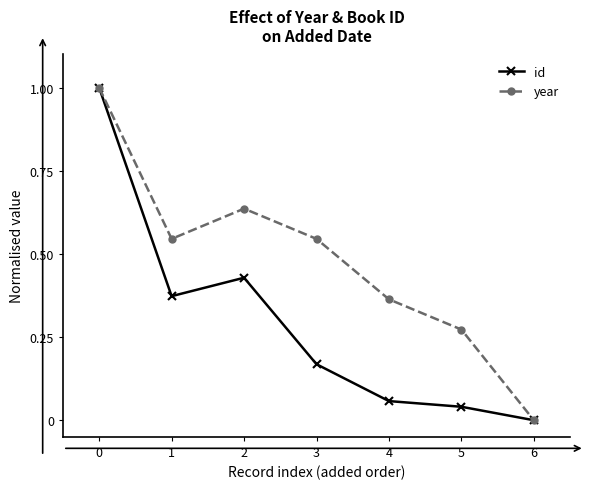

Between 3 and 4, which series saw the biggest shift?

year